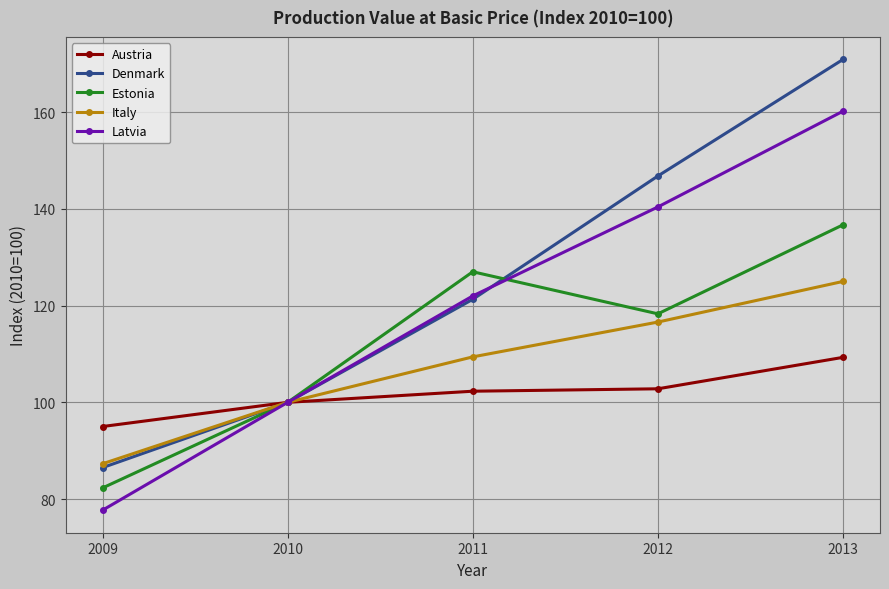

Between 2011 and 2012, which series saw the biggest shift?

Denmark